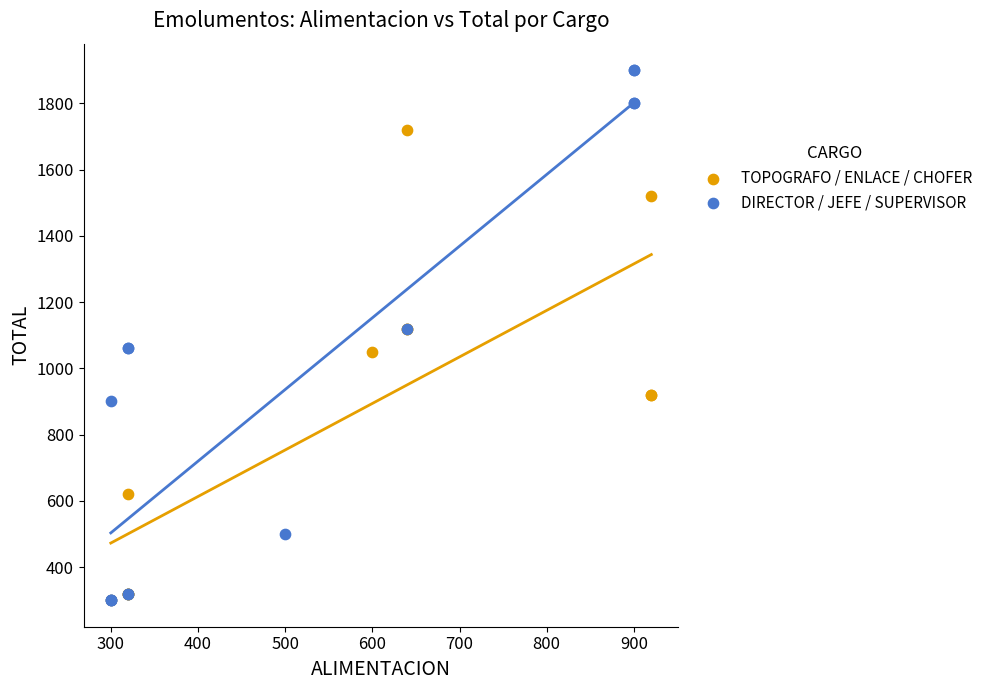

Which series has the largest Y range (max minus min)?

DIRECTOR / JEFE / SUPERVISOR